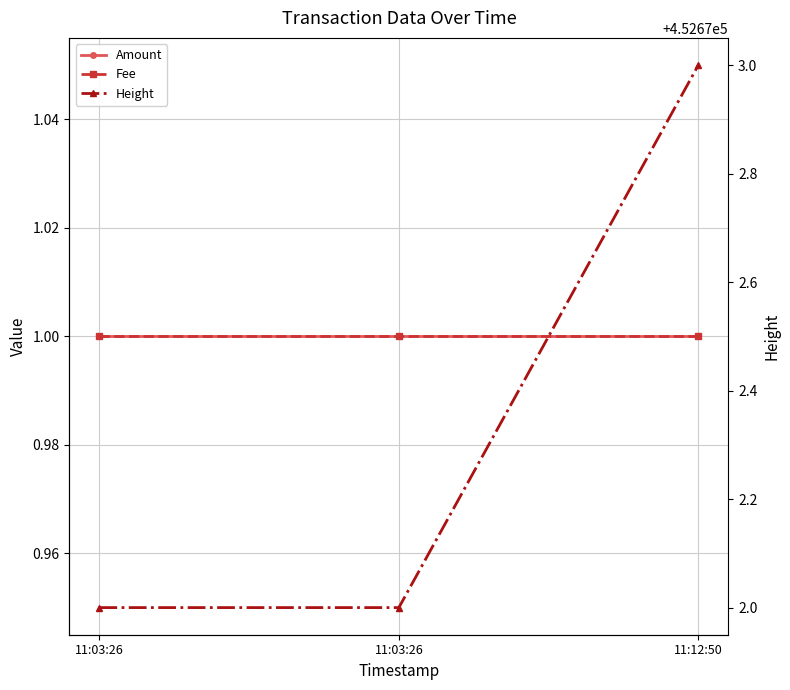

At which label is Fee closest to 1?

11:03:26